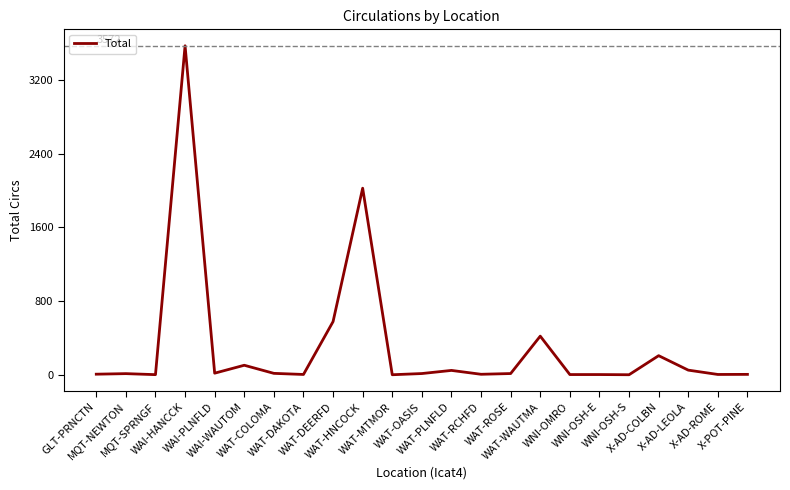

What is the greatest value displayed?

3572